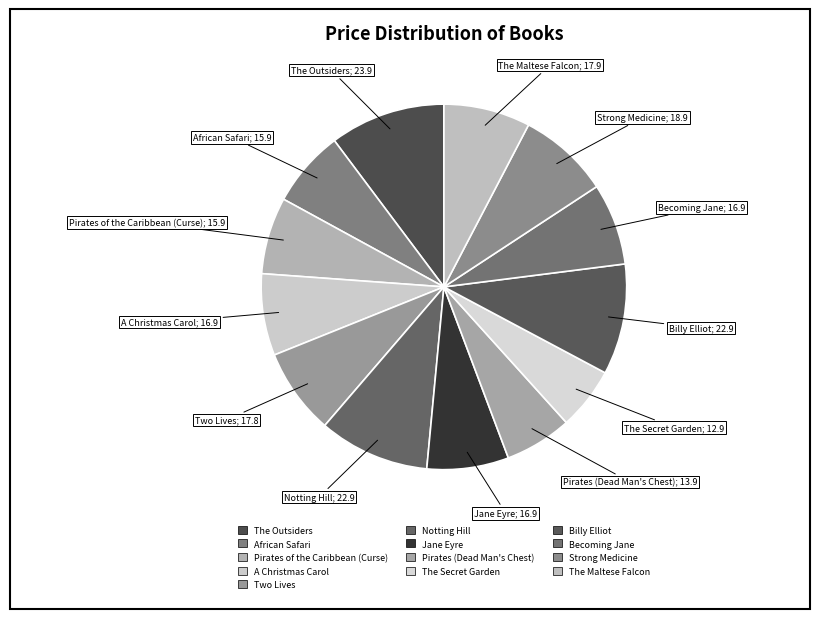

Is there any slice that represents more than half of the pie?

No